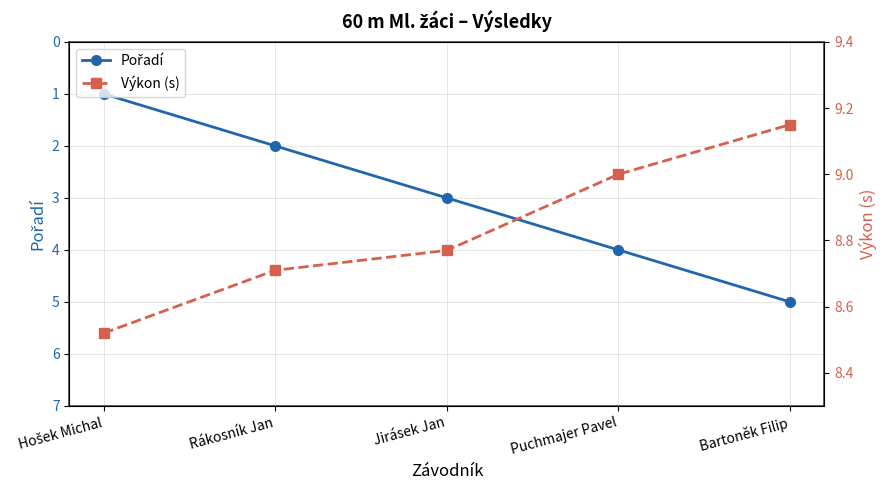

What is the average value of the Výkon (s) series?

8.8